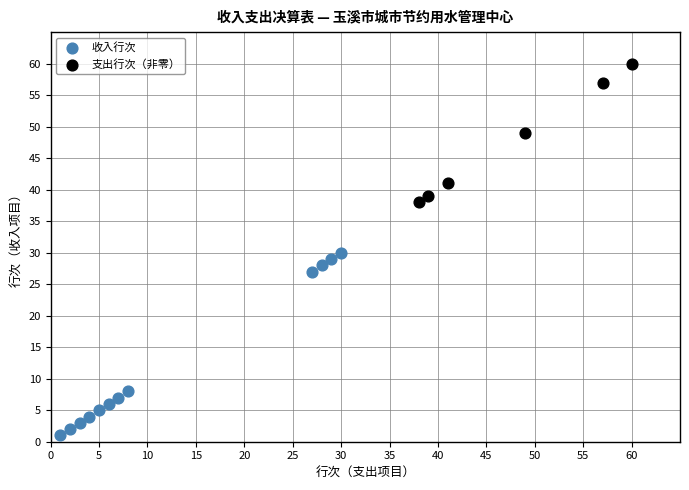

Which series contains the lowest Y value?

收入行次